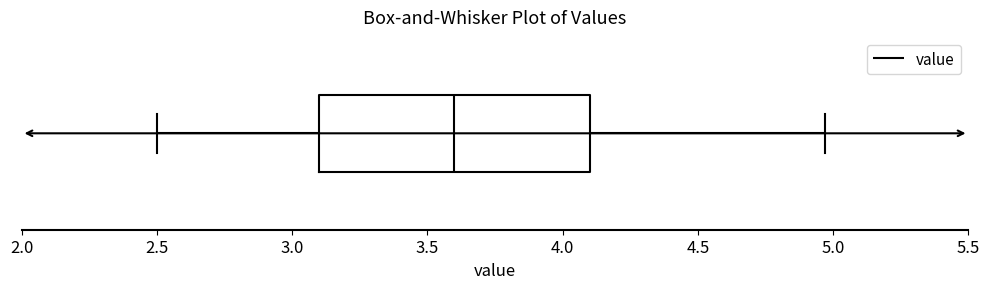

Read this box plot against the x-axis: the position of the median line, the range covered by the box, and the ends of both whiskers. The values are not printed on the chart, so give them approximately, as read against the axis.

median 3.60, box 3.10 to 4.10, whiskers 2.50 to 4.95